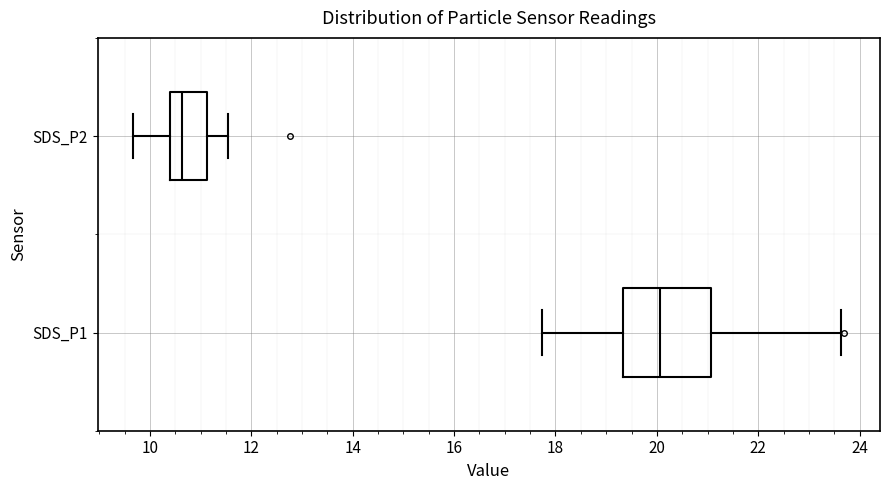

Which box is the widest, from its left edge to its right edge?

SDS_P1